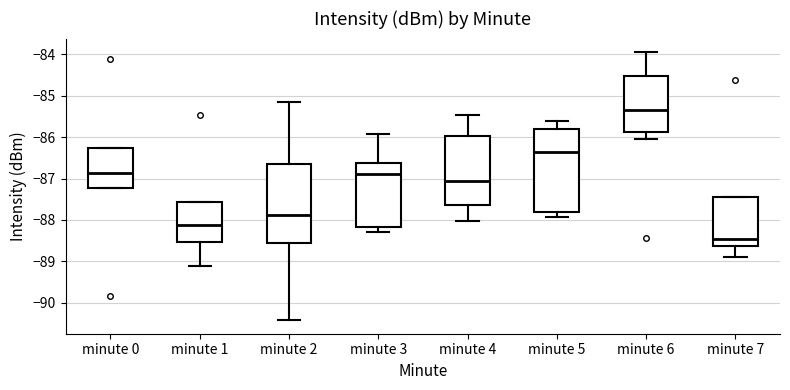

Reading left to right, transcribe this box plot: for each box, give where its median line is, the range the box spans, and where its two whiskers end, as read against the y-axis. The values are not printed on the chart, so give them approximately, as read against the axis.

minute 0: median -86.9, box -87.2 to -86.3, whiskers -87.2 to -86.3
minute 1: median -88.1, box -88.5 to -87.6, whiskers -89.1 to -87.6
minute 2: median -87.9, box -88.6 to -86.7, whiskers -90.4 to -85.1
minute 3: median -86.9, box -88.2 to -86.6, whiskers -88.3 to -85.9
minute 4: median -87.1, box -87.6 to -86.0, whiskers -88.0 to -85.5
minute 5: median -86.3, box -87.8 to -85.8, whiskers -87.9 to -85.6
minute 6: median -85.3, box -85.9 to -84.5, whiskers -86.0 to -83.9
minute 7: median -88.5, box -88.6 to -87.5, whiskers -88.9 to -87.5